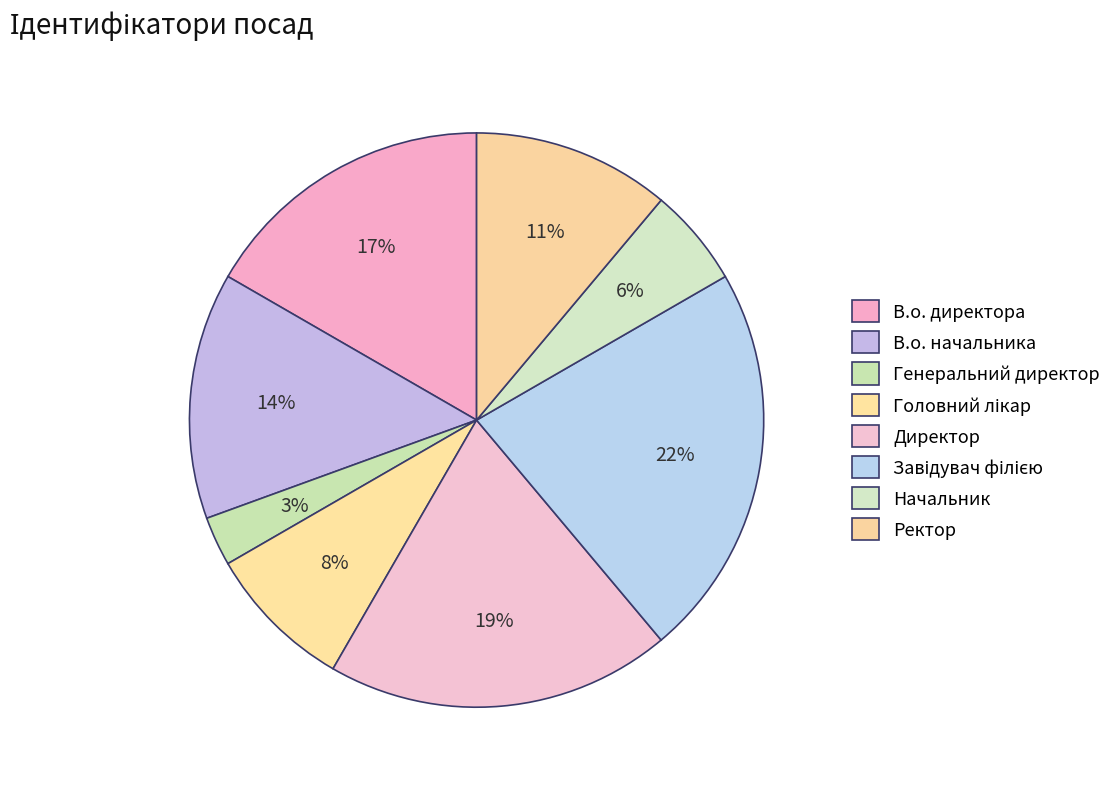

What percentage do В.о. директора and В.о. начальника together represent?

30.6%